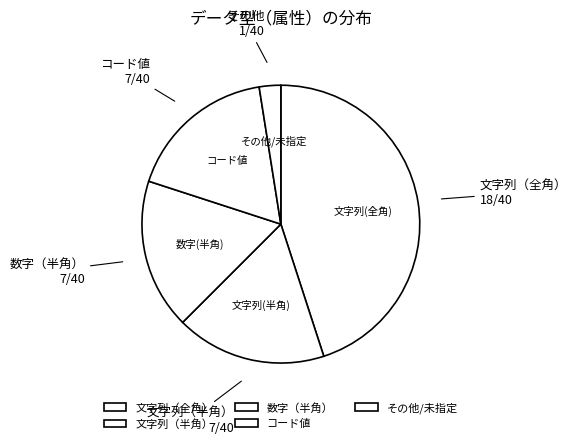

True or false: 数字（半角） accounts for 25% of the total.

False